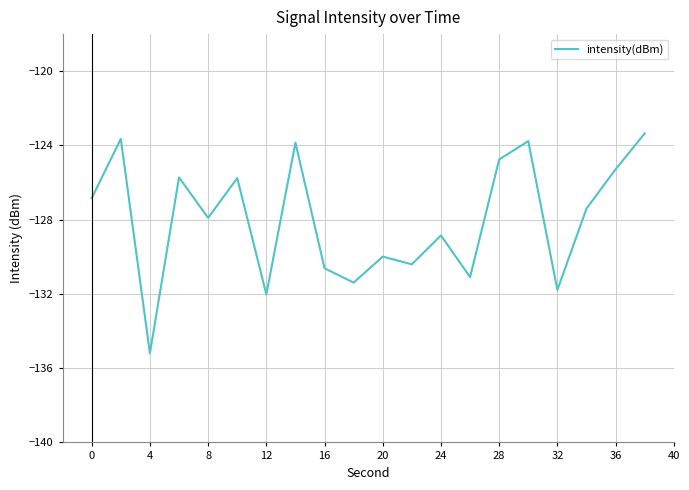

What is the minimum value shown in the chart?

-135.2